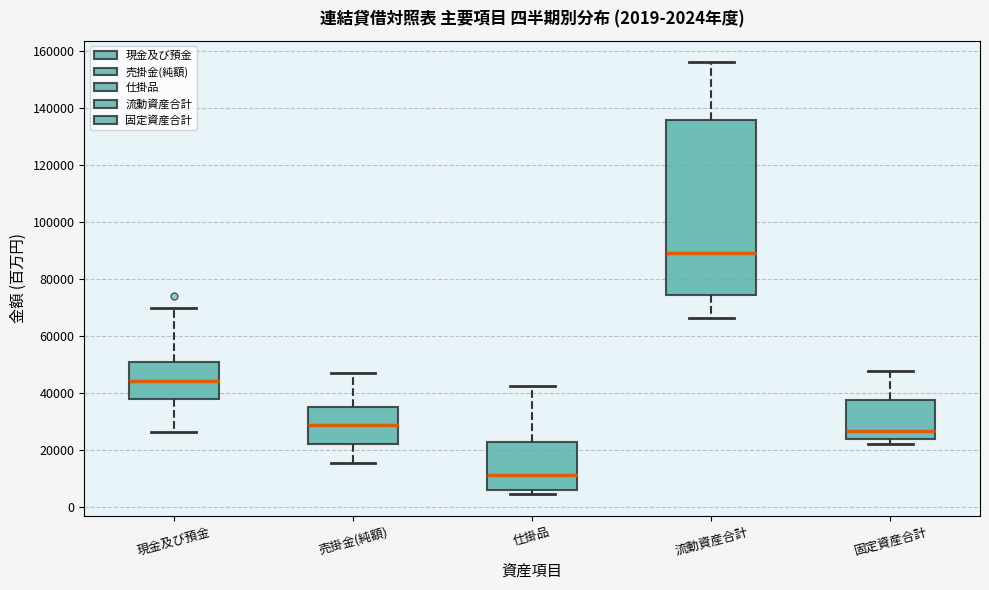

Which box has the lowest median line?

仕掛品